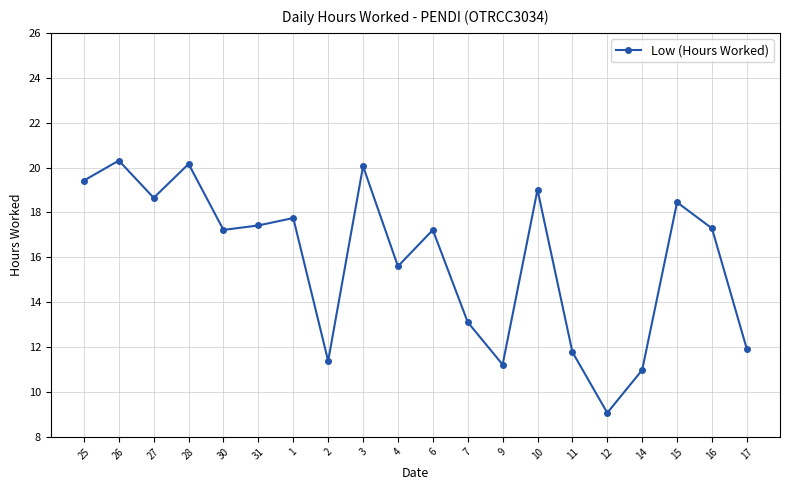

Which label corresponds to the smallest value in the chart?

12